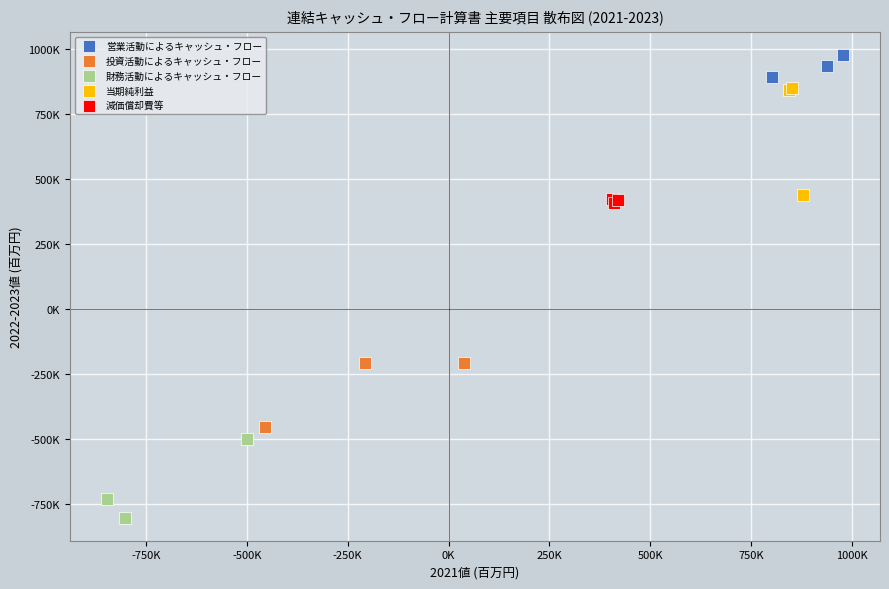

What are all the series names shown in the legend?

営業活動によるキャッシュ・フロー, 投資活動によるキャッシュ・フロー, 財務活動によるキャッシュ・フロー, 当期純利益, 減価償却費等